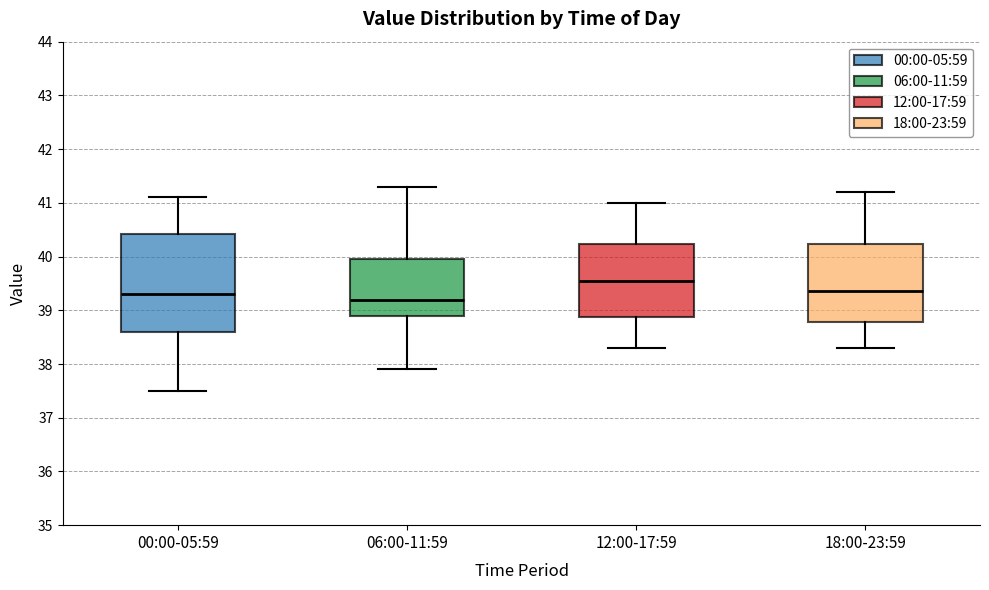

Where does the upper whisker of the box for 12:00-17:59 end on the y-axis? The values are not printed on the chart, so give them approximately, as read against the axis.

41.0